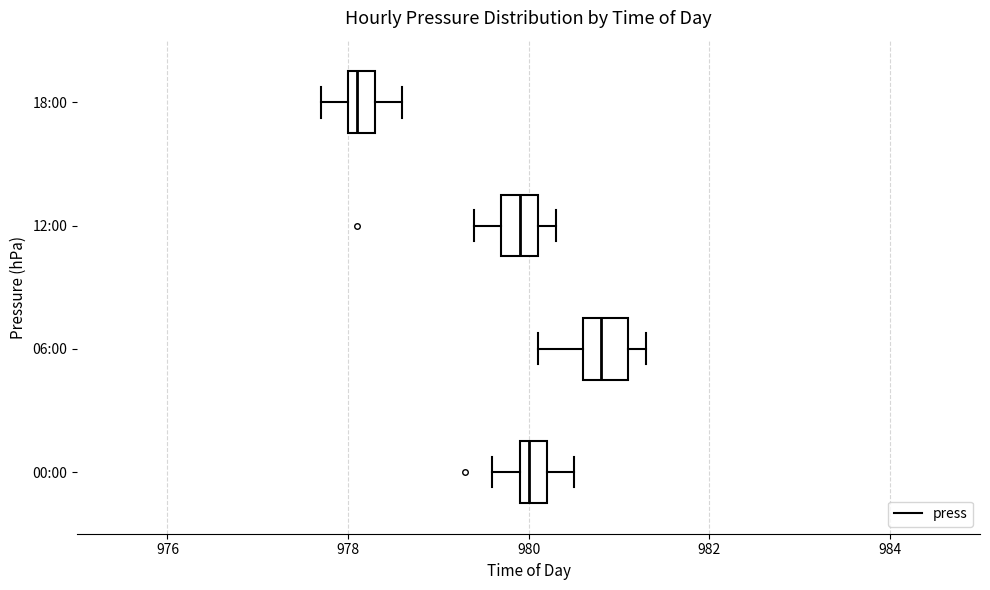

Which box has the furthest to the left median line?

18:00